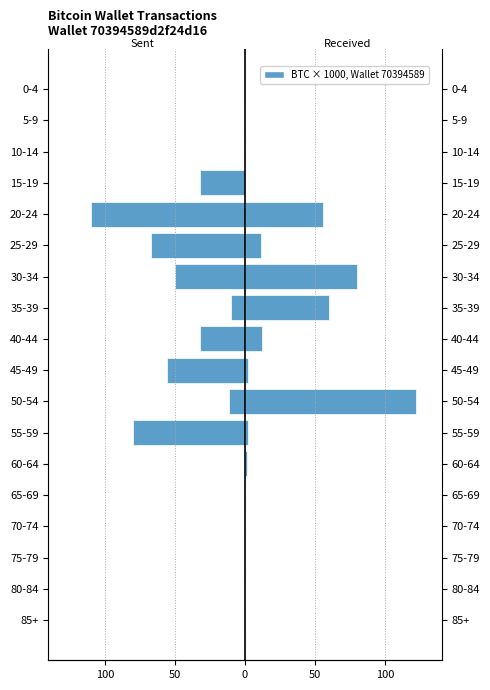

The value of Sent (BTC) at 35-39 is -10.0. True or false?

True